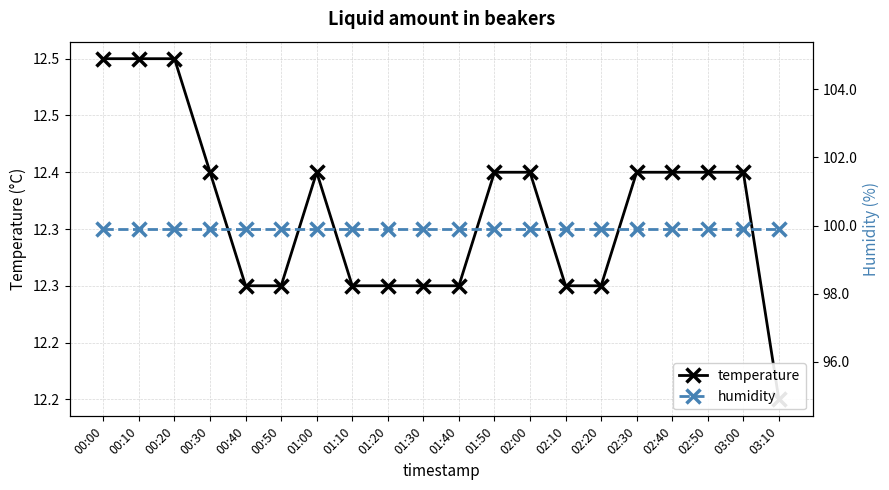

Reading right to left, extract all data points from this chart.

temperature: 03:10=12.2	03:00=12.4	02:50=12.4	02:40=12.4	02:30=12.4	02:20=12.3	02:10=12.3	02:00=12.4	01:50=12.4	01:40=12.3	01:30=12.3	01:20=12.3	01:10=12.3	01:00=12.4	00:50=12.3	00:40=12.3	00:30=12.4	00:20=12.5	00:10=12.5	00:00=12.5
humidity: 03:10=99.9	03:00=99.9	02:50=99.9	02:40=99.9	02:30=99.9	02:20=99.9	02:10=99.9	02:00=99.9	01:50=99.9	01:40=99.9	01:30=99.9	01:20=99.9	01:10=99.9	01:00=99.9	00:50=99.9	00:40=99.9	00:30=99.9	00:20=99.9	00:10=99.9	00:00=99.9